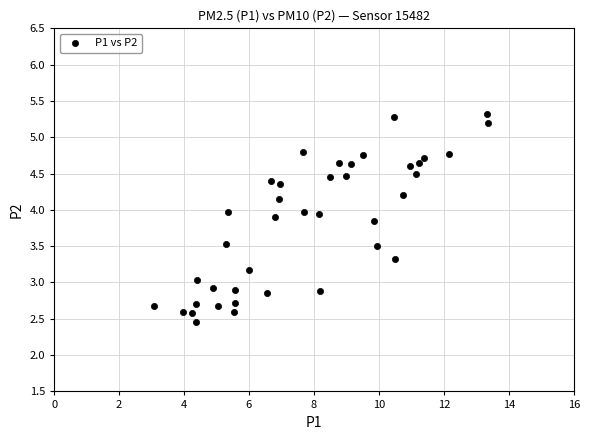

What is the range of X values (max minus min)?

10.3